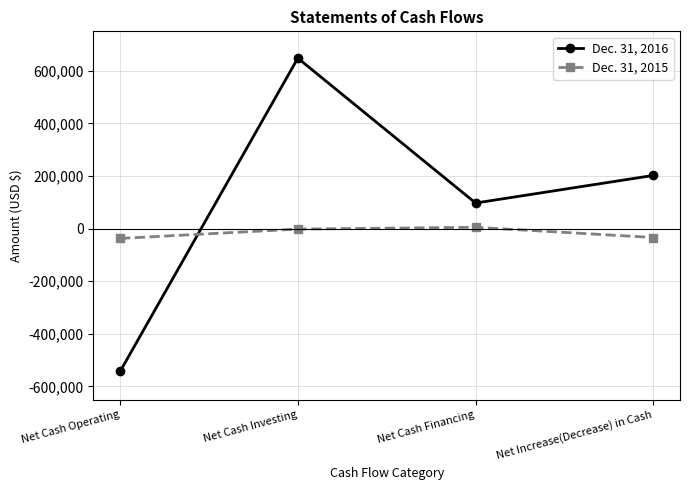

Where does the Dec. 31, 2016 series first go above 202339?

Net Cash Investing